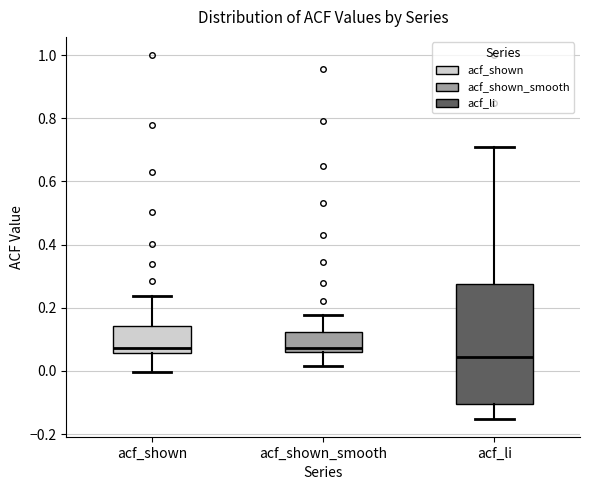

Which box is the tallest, from its lower edge to its upper edge?

acf_li